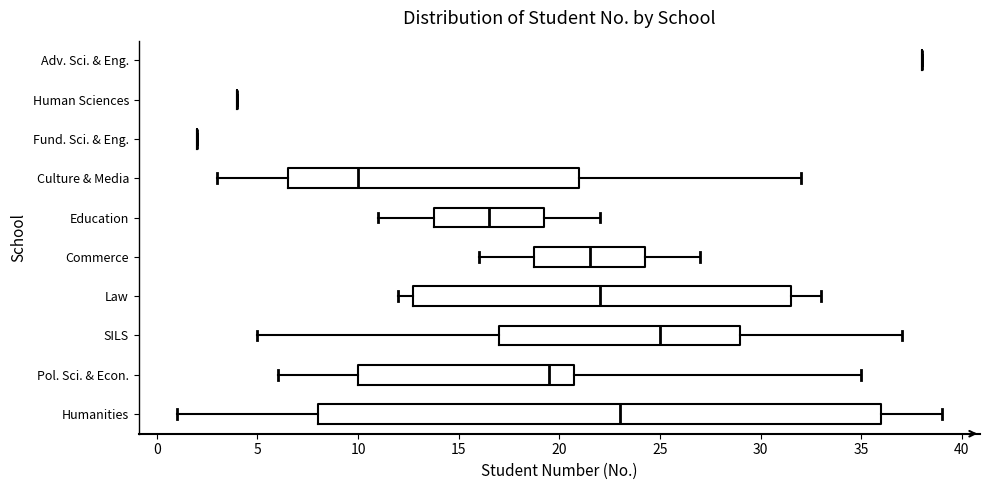

Reading bottom to top, read every box against the x-axis: the position of its median line, the range the box covers, and the ends of its whiskers. The values are not printed on the chart, so give them approximately, as read against the axis.

Humanities: median 23.0, box 8.0 to 36.0, whiskers 1.0 to 39.0
Pol. Sci. & Econ.: median 19.5, box 10.0 to 21.0, whiskers 6.0 to 35.0
SILS: median 25.0, box 17.0 to 29.0, whiskers 5.0 to 37.0
Law: median 22.0, box 13.0 to 31.5, whiskers 12.0 to 33.0
Commerce: median 21.5, box 19.0 to 24.5, whiskers 16.0 to 27.0
Education: median 16.5, box 14.0 to 19.5, whiskers 11.0 to 22.0
Culture & Media: median 10.0, box 6.5 to 21.0, whiskers 3.0 to 32.0
Fund. Sci. & Eng.: box collapsed to a line at 2.0, whiskers 2.0 to 2.0
Human Sciences: box collapsed to a line at 4.0, whiskers 4.0 to 4.0
Adv. Sci. & Eng.: box collapsed to a line at 38.0, whiskers 38.0 to 38.0